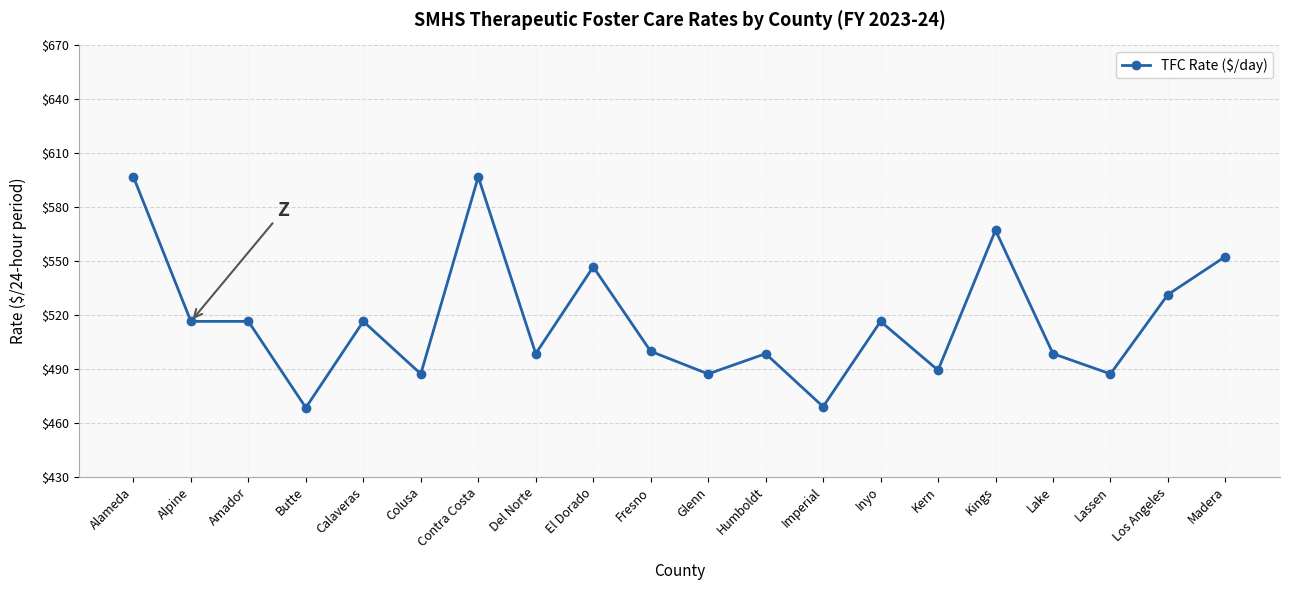

How many distinct data groups are displayed?

1